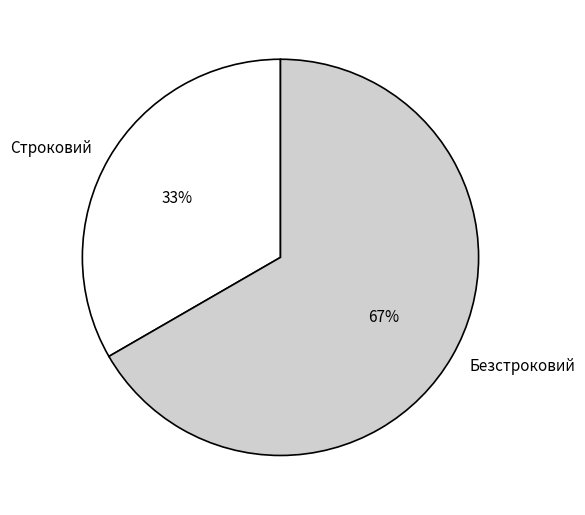

Rank the categories by value from lowest to highest.

Строковий, Безстроковий